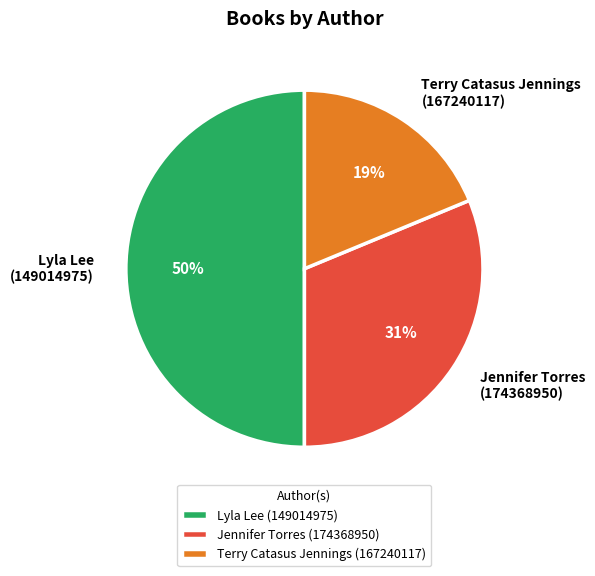

Between Lyla Lee (149014975) and Jennifer Torres (174368950), which is larger?

Lyla Lee (149014975)